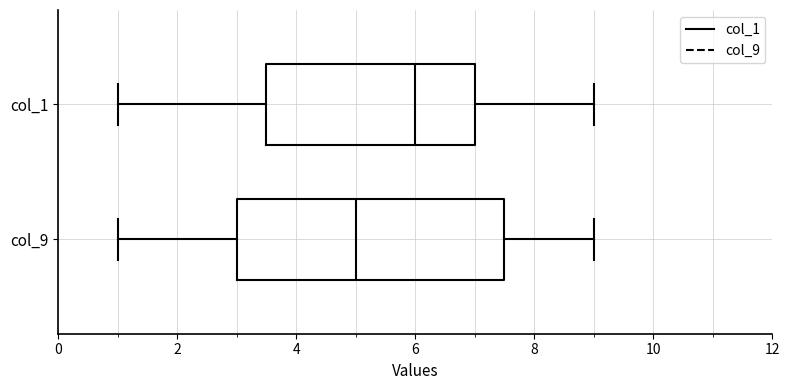

Comparing the boxes themselves (not the whiskers), which one is the widest?

col_9